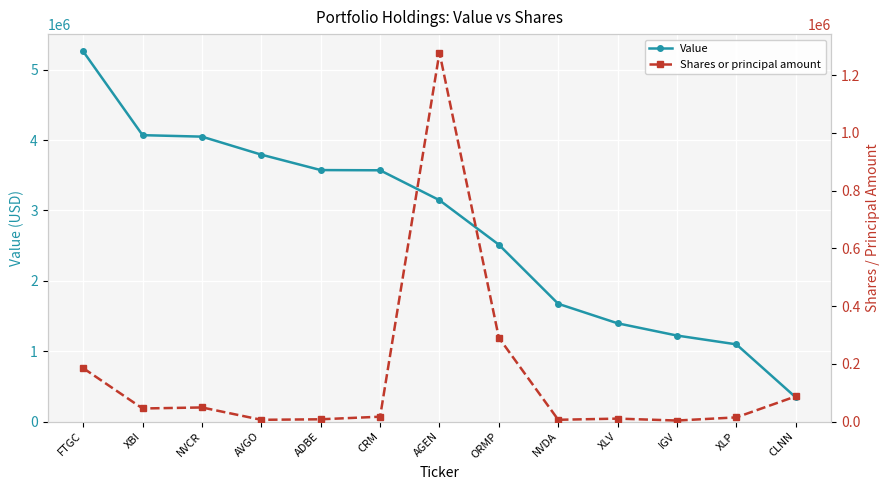

What is the average value of the Shares or principal amount series?

153880